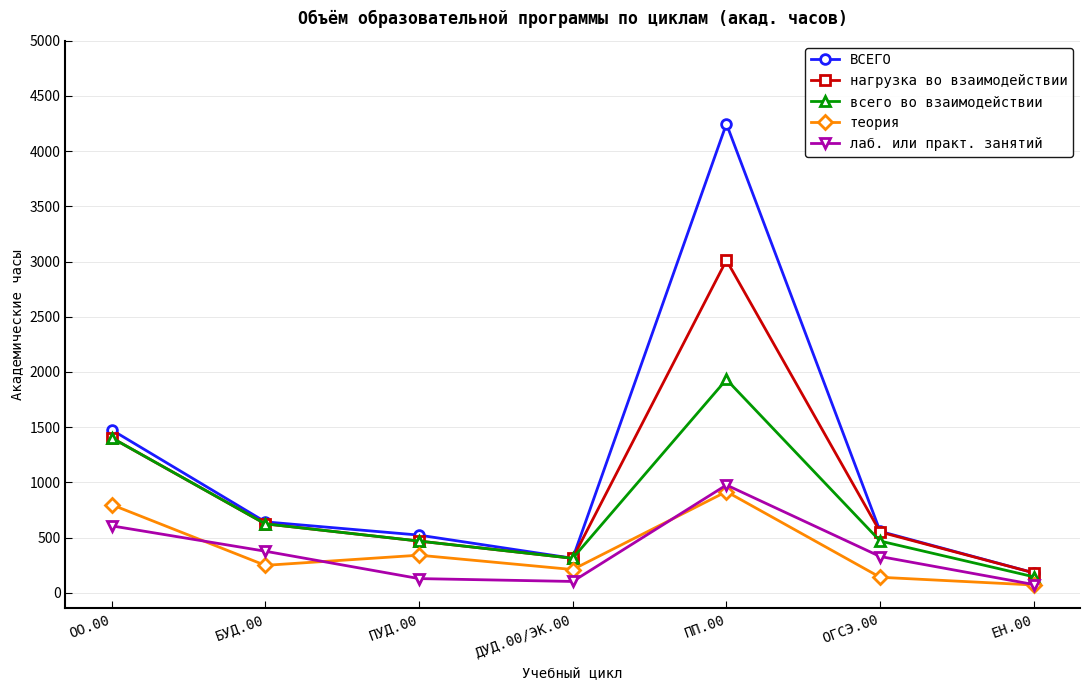

True or false: всего во взаимодействии has a value of 841 at ПУД.00.

False